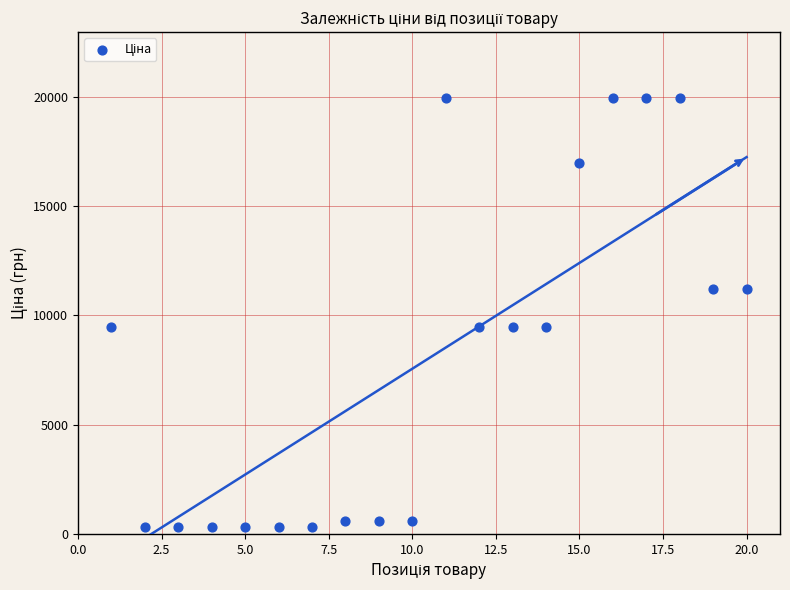

What is the range of X values (max minus min)?

19.0